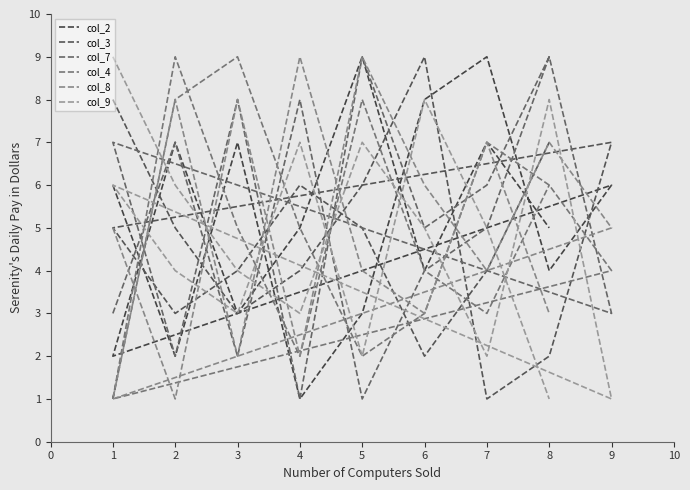

What is the minimum value shown in the chart?

1